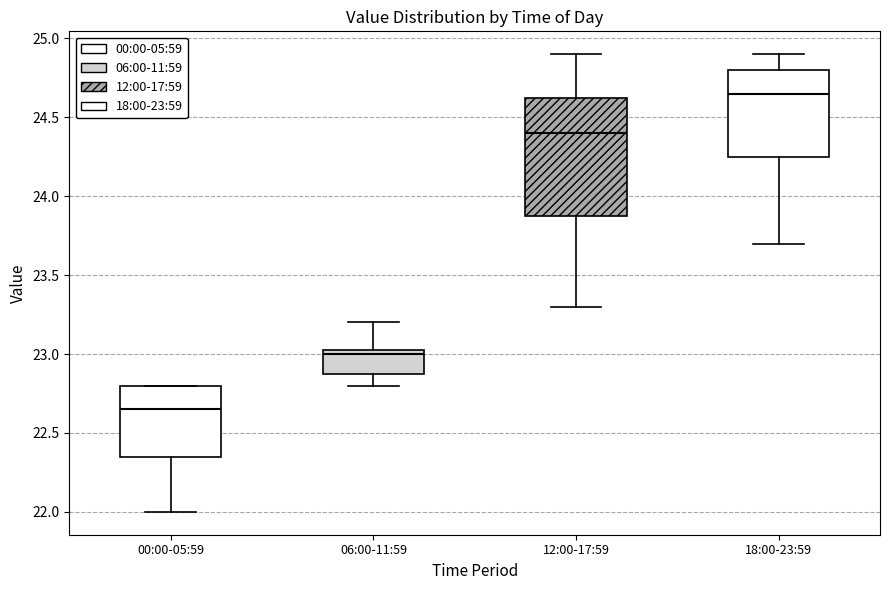

Reading left to right, read every box against the y-axis: the position of its median line, the range the box covers, and the ends of its whiskers. The values are not printed on the chart, so give them approximately, as read against the axis.

00:00-05:59: median 22.65, box 22.35 to 22.80, whiskers 22.00 to 22.80
06:00-11:59: median 23.00, box 22.90 to 23.05, whiskers 22.80 to 23.20
12:00-17:59: median 24.40, box 23.90 to 24.65, whiskers 23.30 to 24.90
18:00-23:59: median 24.65, box 24.25 to 24.80, whiskers 23.70 to 24.90